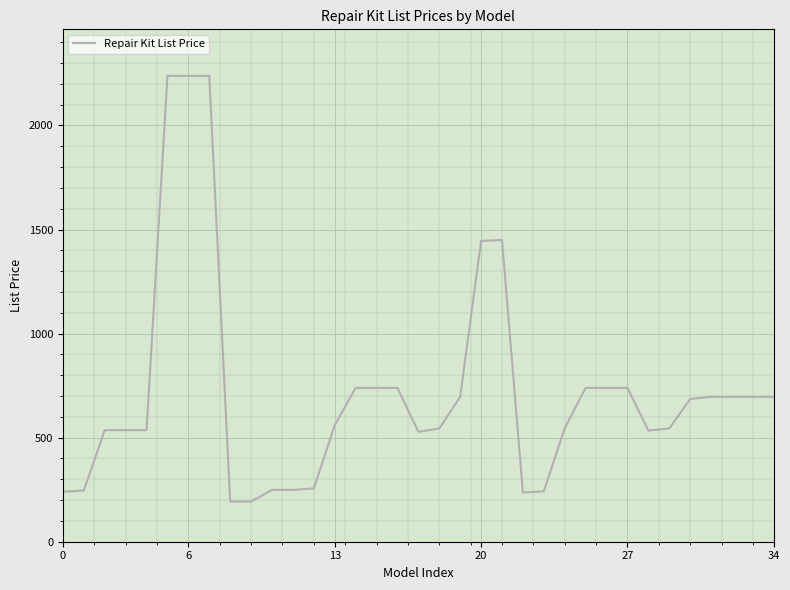

What is the minimum value shown in the chart?

193